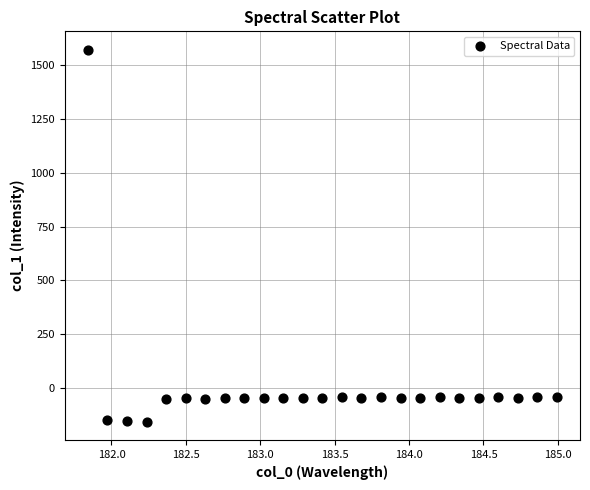

What is the range of X values (max minus min)?

3.1